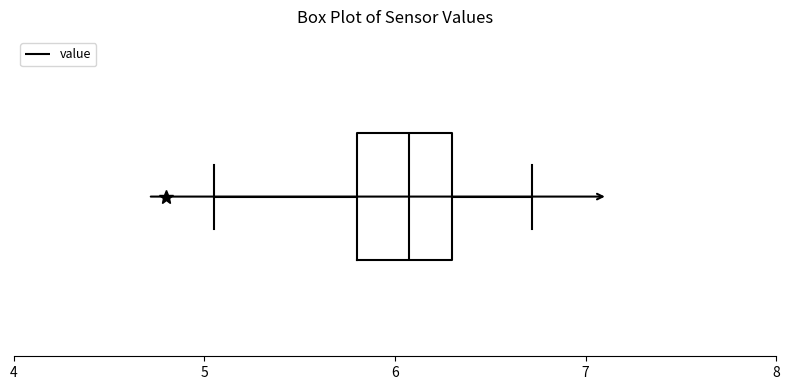

Read this box plot against the x-axis: the position of the median line, the range covered by the box, and the ends of both whiskers. The values are not printed on the chart, so give them approximately, as read against the axis.

median 6.1, box 5.8 to 6.3, whiskers 5.1 to 6.7